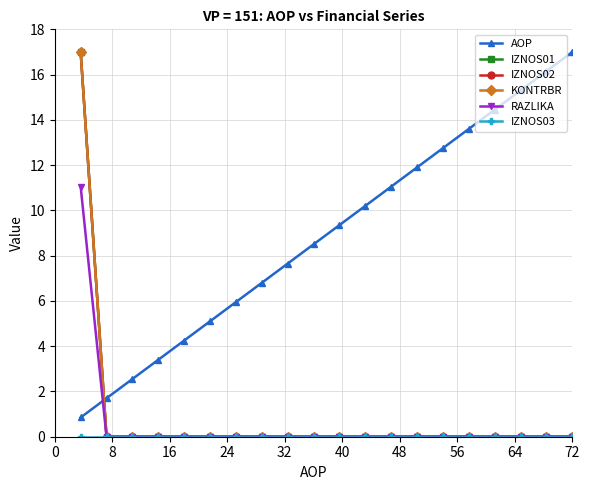

What is the difference between the maximum and second lowest values in the IZNOS01 series?

17.0